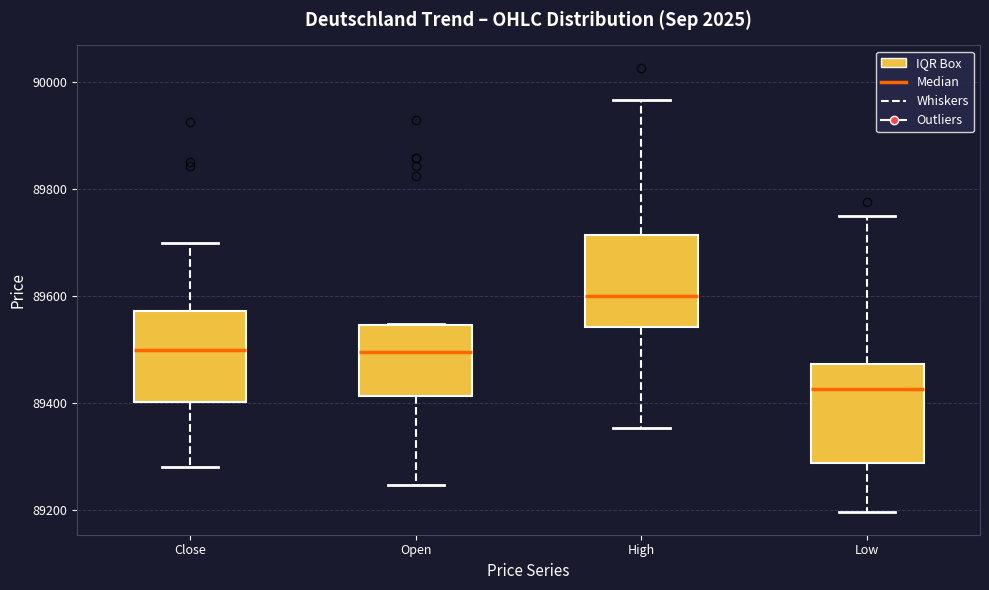

Reading left to right, transcribe this box plot: for each box, give where its median line is, the range the box spans, and where its two whiskers end, as read against the y-axis. The values are not printed on the chart, so give them approximately, as read against the axis.

Close: median 89500, box 89400 to 89580, whiskers 89280 to 89700
Open: median 89500, box 89420 to 89540, whiskers 89240 to 89540
High: median 89600, box 89540 to 89720, whiskers 89360 to 89960
Low: median 89420, box 89280 to 89480, whiskers 89200 to 89760